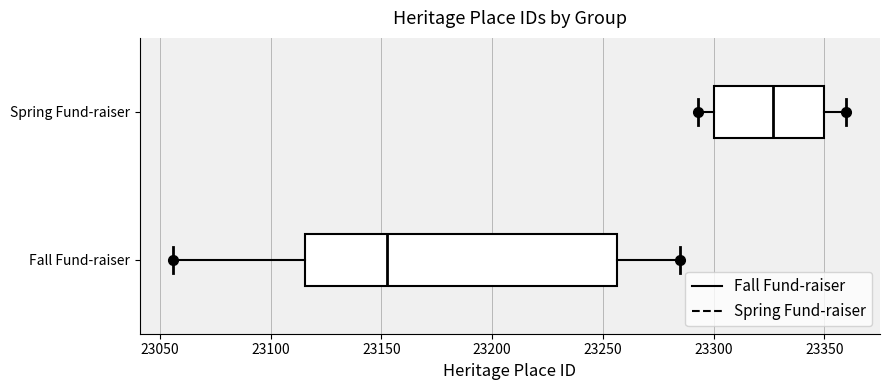

Where is the right edge of the box for Fall Fund-raiser on the x-axis? The values are not printed on the chart, so give them approximately, as read against the axis.

23255